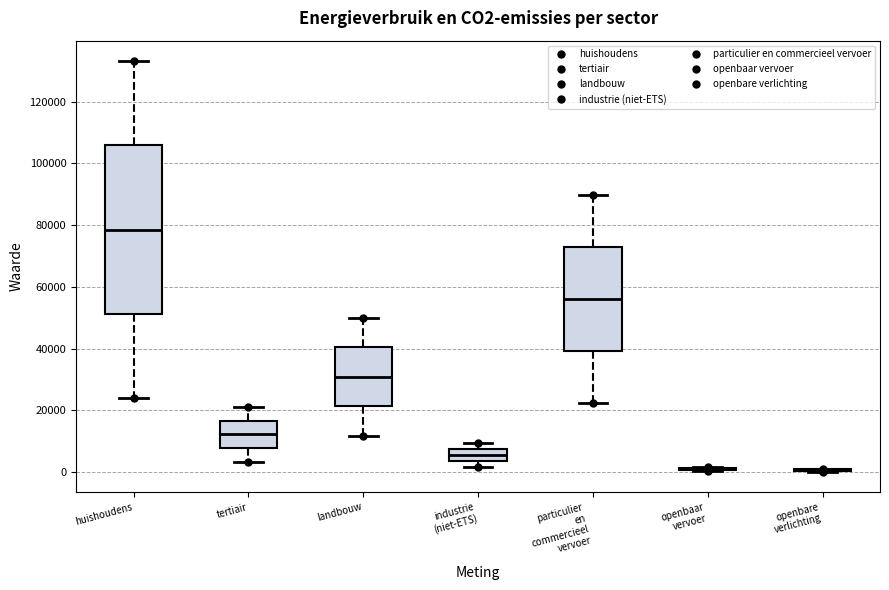

Reading left to right, read every box against the y-axis: the position of its median line, the range the box covers, and the ends of its whiskers. The values are not printed on the chart, so give them approximately, as read against the axis.

huishoudens: median 78000, box 52000 to 106000, whiskers 24000 to 134000
tertiair: median 12000, box 8000 to 16000, whiskers 4000 to 22000
landbouw: median 30000, box 22000 to 40000, whiskers 12000 to 50000
industrie (niet-ETS): median 6000, box 4000 to 8000, whiskers 2000 to 10000
particulier en commercieel vervoer: median 56000, box 40000 to 72000, whiskers 22000 to 90000
openbaar vervoer: box collapsed to a line at 0, whiskers 0 to 2000
openbare verlichting: box collapsed to a line at 0, whiskers 0 to 2000